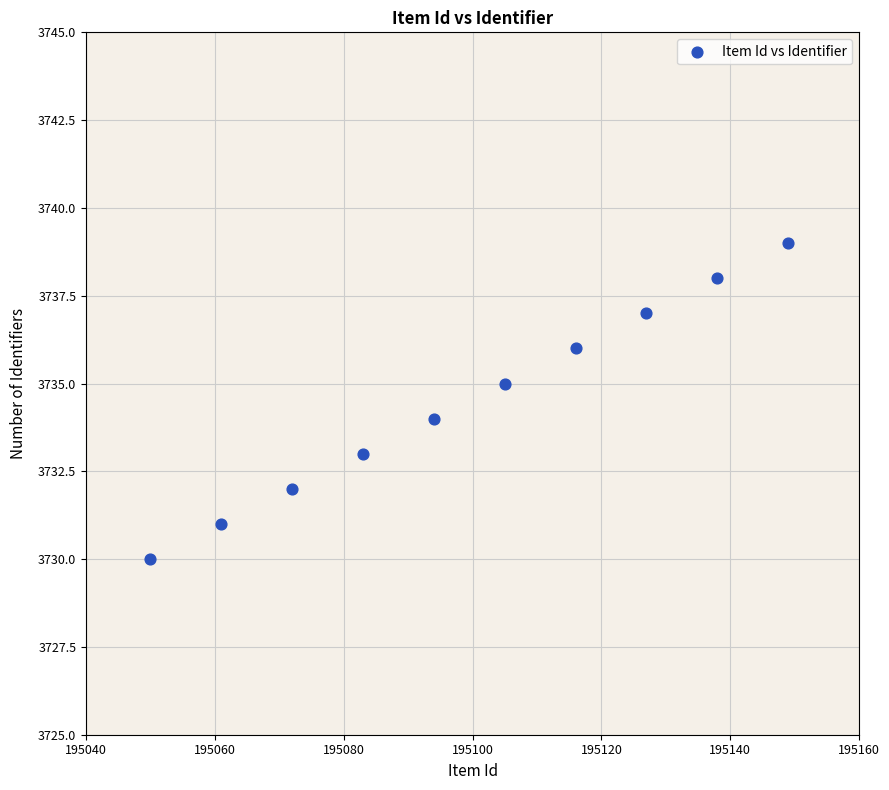

What is the average X value?

195100